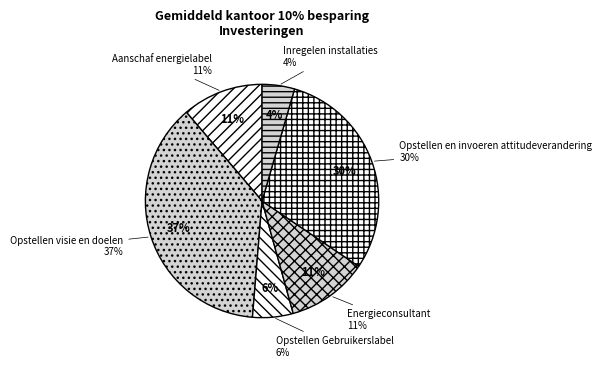

How many slices are in this pie chart?

6